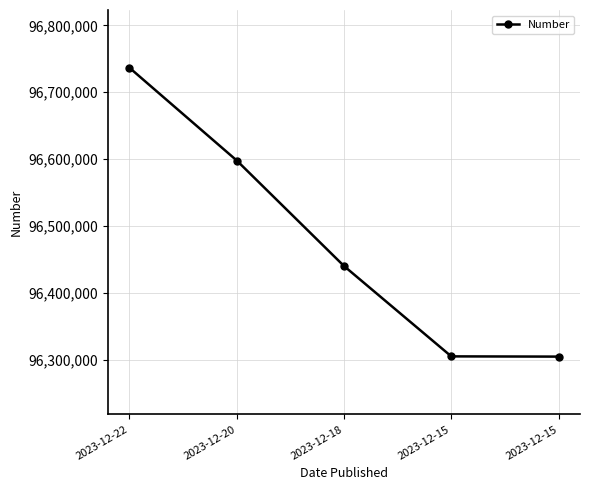

What is the minimum value shown in the chart?

96304546